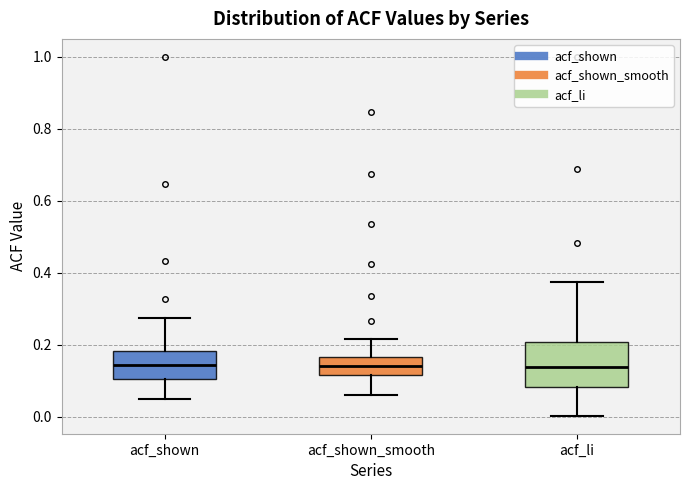

Reading left to right, transcribe this box plot: for each box, give where its median line is, the range the box spans, and where its two whiskers end, as read against the y-axis. The values are not printed on the chart, so give them approximately, as read against the axis.

acf_shown: median 0.14, box 0.10 to 0.18, whiskers 0.04 to 0.28
acf_shown_smooth: median 0.14, box 0.12 to 0.16, whiskers 0.06 to 0.22
acf_li: median 0.14, box 0.08 to 0.20, whiskers 0.00 to 0.38